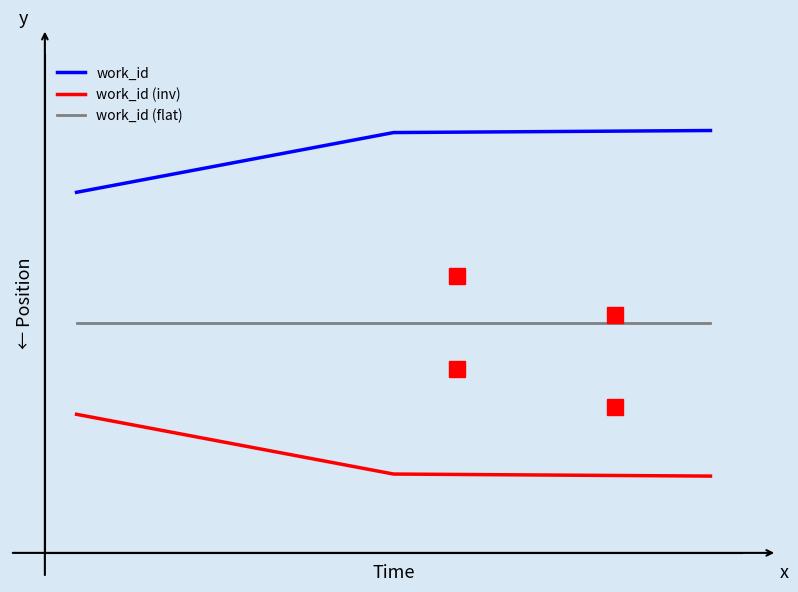

Does the chart display data point markers on the line(s)?

No